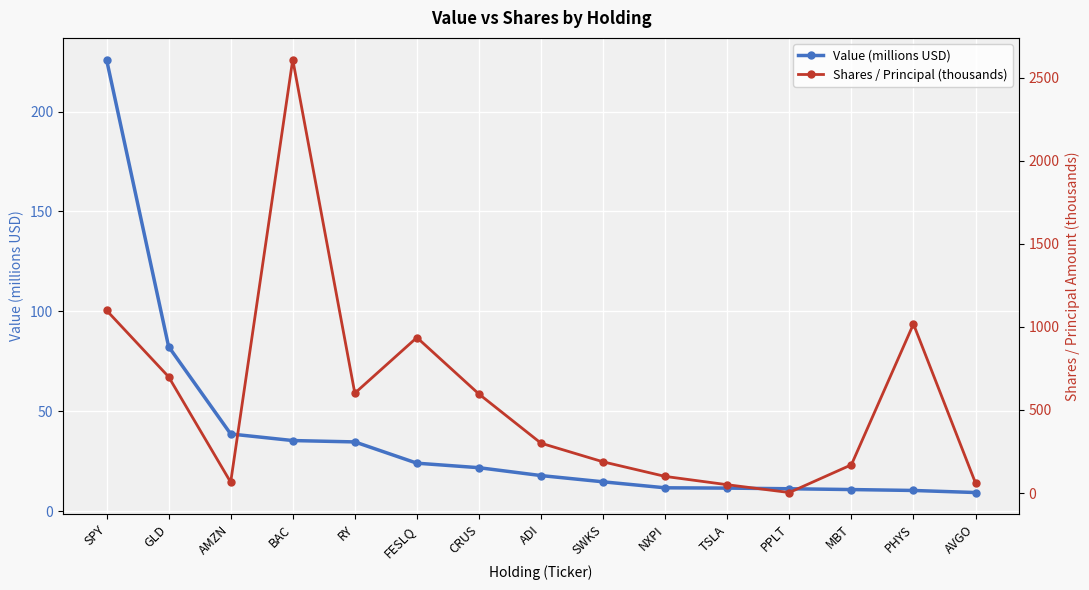

Between CRUS and PPLT, which is larger?

CRUS